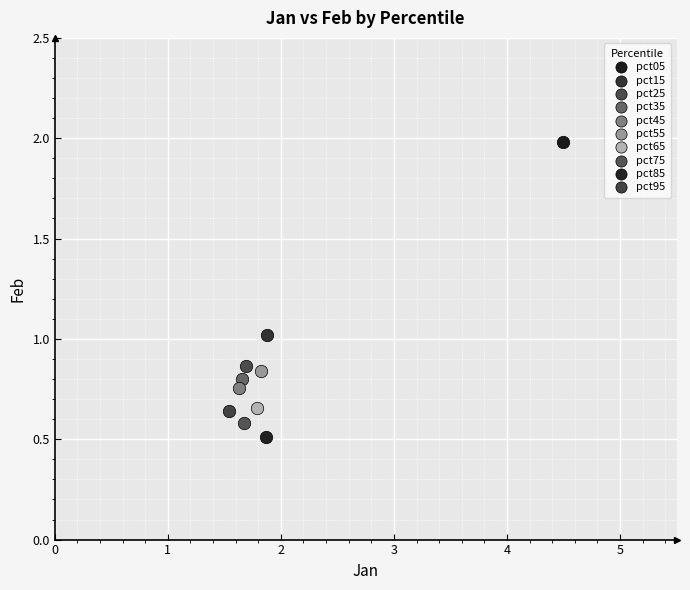

What are all the series names shown in the legend?

pct05, pct15, pct25, pct35, pct45, pct55, pct65, pct75, pct85, pct95